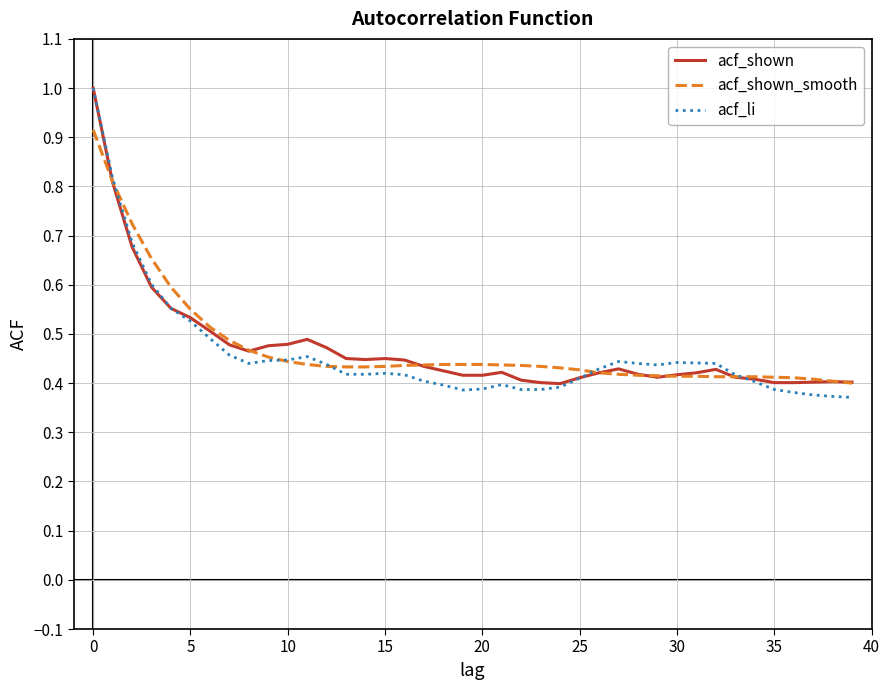

What is the highest value of the acf_shown series?

1.0